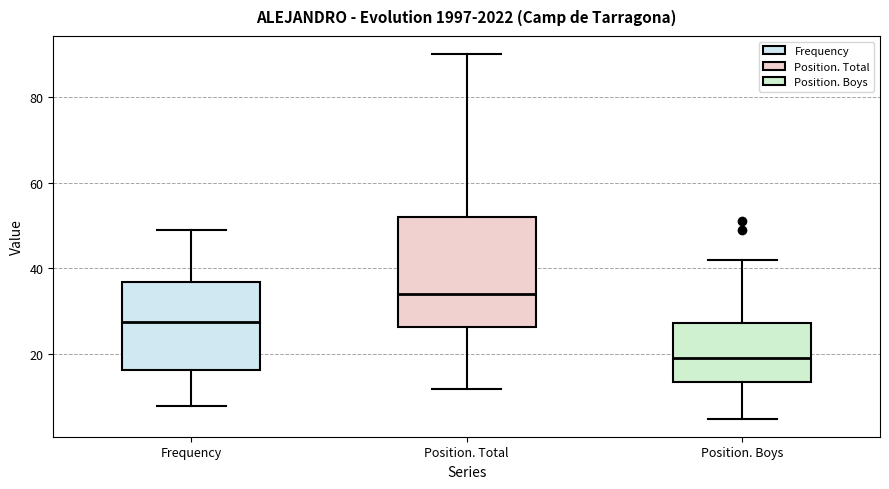

Reading left to right, read every box against the y-axis: the position of its median line, the range the box covers, and the ends of its whiskers. The values are not printed on the chart, so give them approximately, as read against the axis.

Frequency: median 28, box 16 to 36, whiskers 8 to 50
Position. Total: median 34, box 26 to 52, whiskers 12 to 90
Position. Boys: median 20, box 14 to 28, whiskers 6 to 42